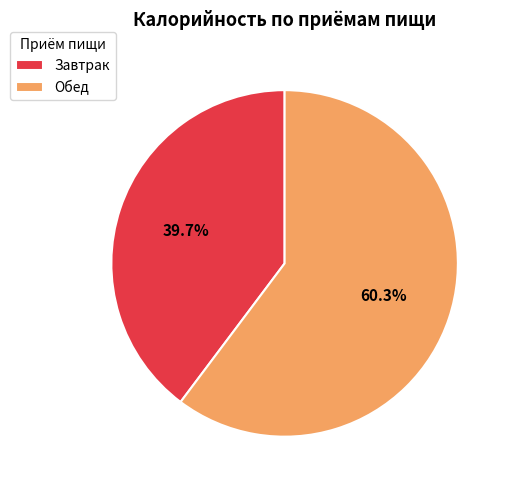

To the nearest percent, what is the difference between the largest and smallest slice percentages?

21%